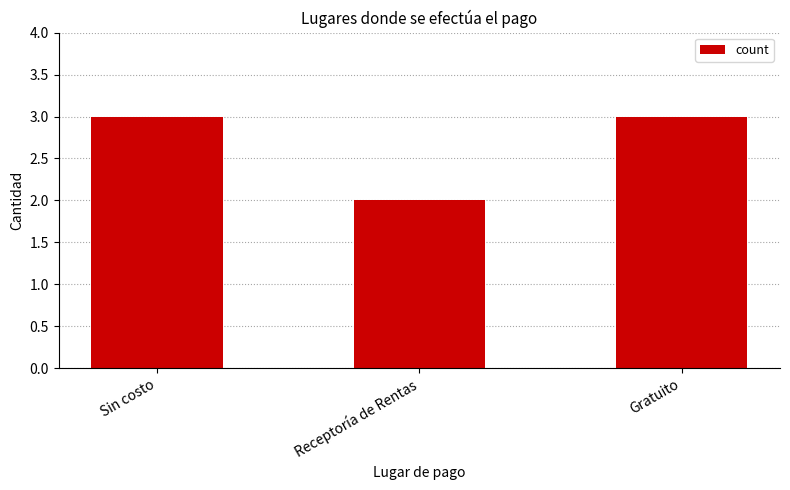

What is the value of the 3rd bar from the left?

3